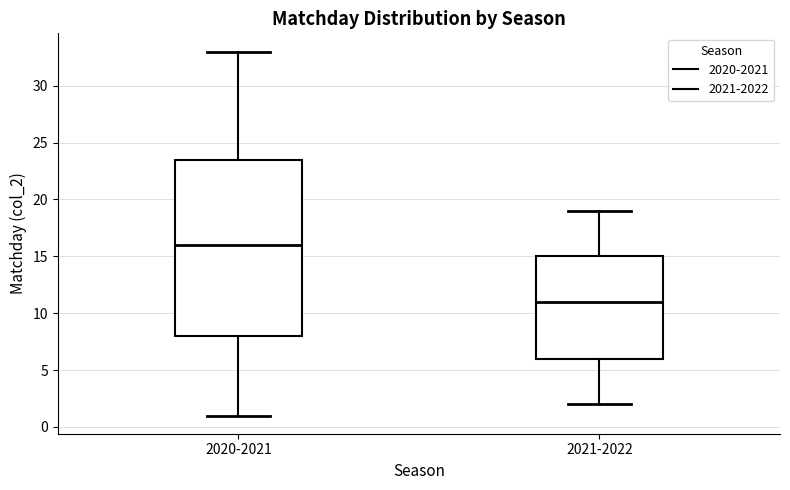

Reading left to right, transcribe this box plot: for each box, give where its median line is, the range the box spans, and where its two whiskers end, as read against the y-axis. The values are not printed on the chart, so give them approximately, as read against the axis.

2020-2021: median 16.0, box 8.0 to 23.5, whiskers 1.0 to 33.0
2021-2022: median 11.0, box 6.0 to 15.0, whiskers 2.0 to 19.0